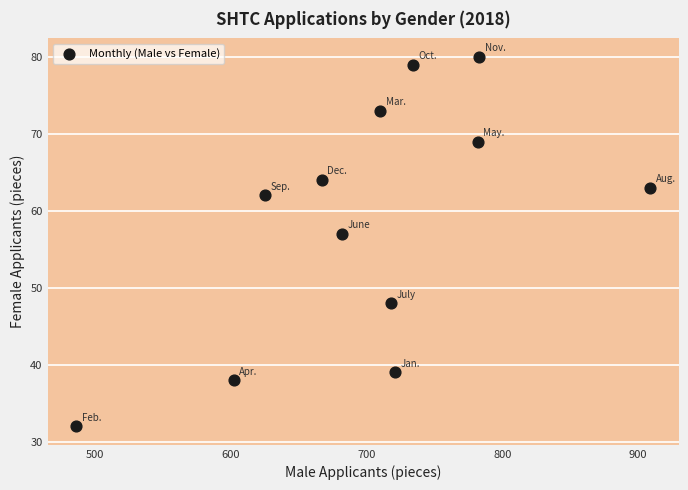

What Y value in the scatter plot is closest to 56?

57